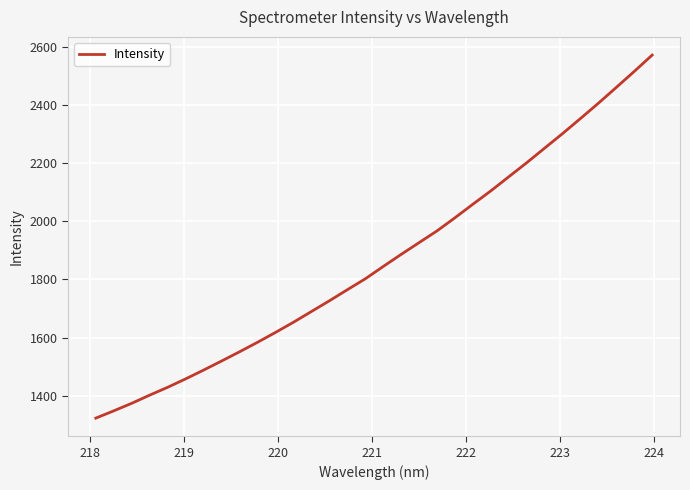

What is the difference between the maximum and minimum values?

1247.4